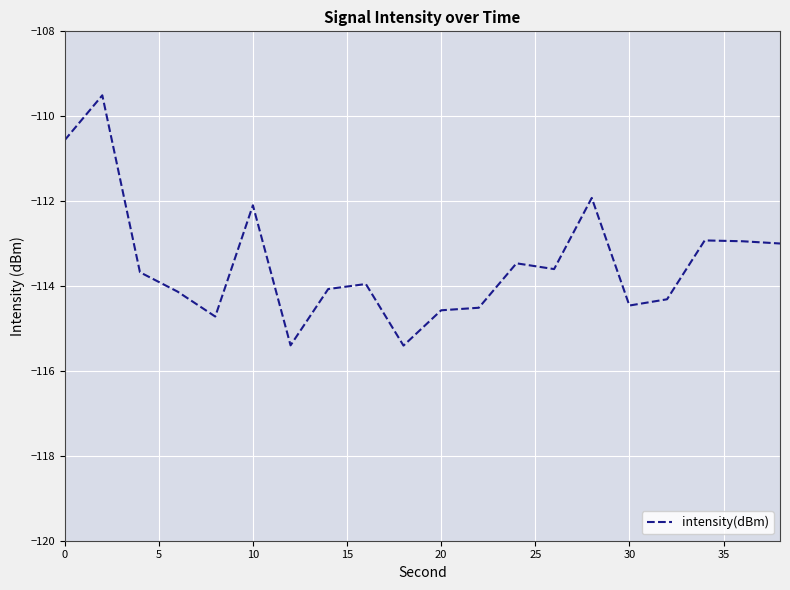

Count the number of data series in this chart.

1